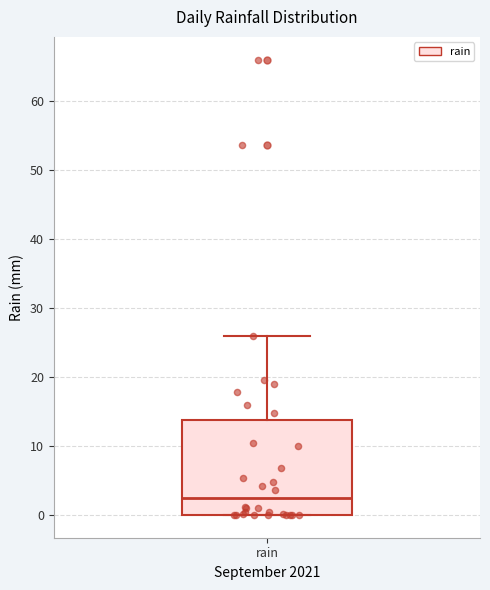

Read this box plot against the y-axis: the position of the median line, the range covered by the box, and the ends of both whiskers. The values are not printed on the chart, so give them approximately, as read against the axis.

median 2, box 0 to 14, whiskers 0 to 26